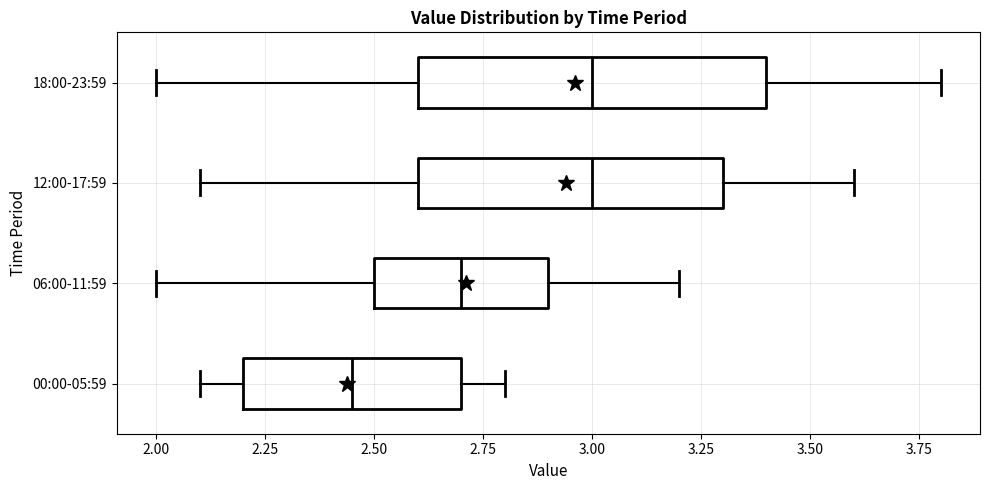

Which box has the furthest to the left median line?

00:00-05:59